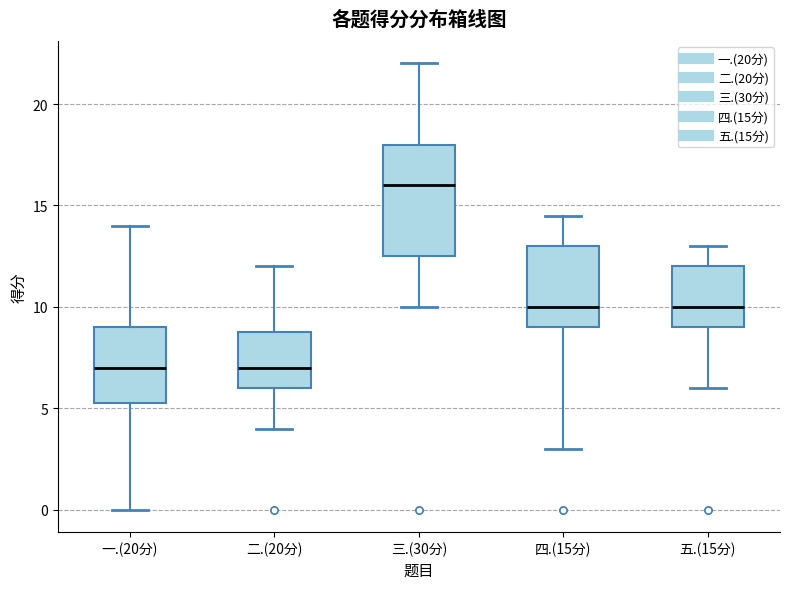

Reading left to right, transcribe this box plot: for each box, give where its median line is, the range the box spans, and where its two whiskers end, as read against the y-axis. The values are not printed on the chart, so give them approximately, as read against the axis.

一.(20分): median 7.0, box 5.5 to 9.0, whiskers 0.0 to 14.0
二.(20分): median 7.0, box 6.0 to 9.0, whiskers 4.0 to 12.0
三.(30分): median 16.0, box 12.5 to 18.0, whiskers 10.0 to 22.0
四.(15分): median 10.0, box 9.0 to 13.0, whiskers 3.0 to 14.5
五.(15分): median 10.0, box 9.0 to 12.0, whiskers 6.0 to 13.0